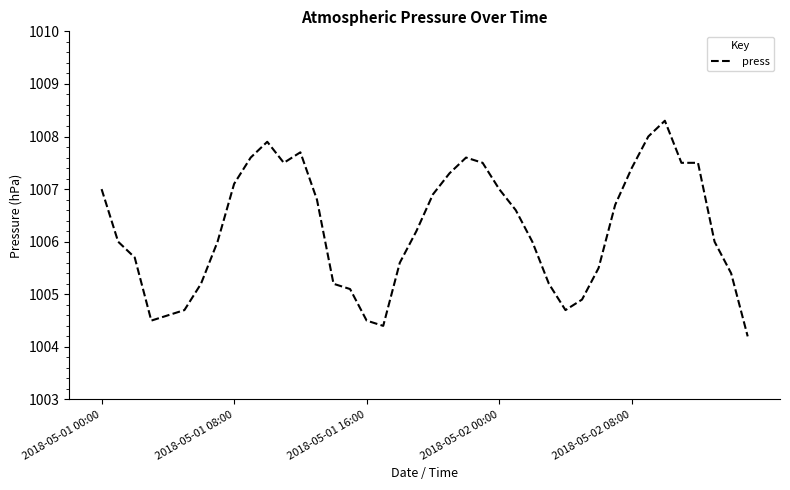

What is the difference between the maximum and minimum values?

4.1